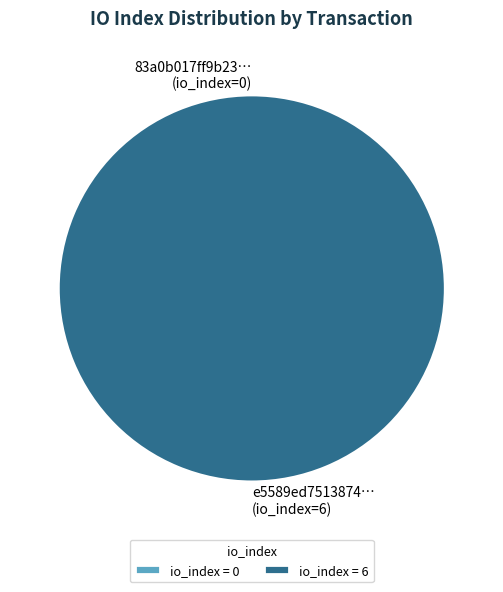

The tx_hash_1 slice represents 100% of the pie. True or false?

True